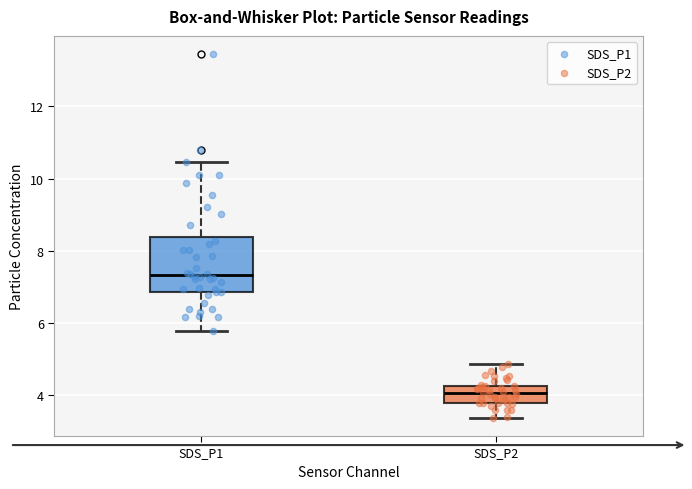

Comparing the boxes themselves (not the whiskers), which one is the tallest?

SDS_P1